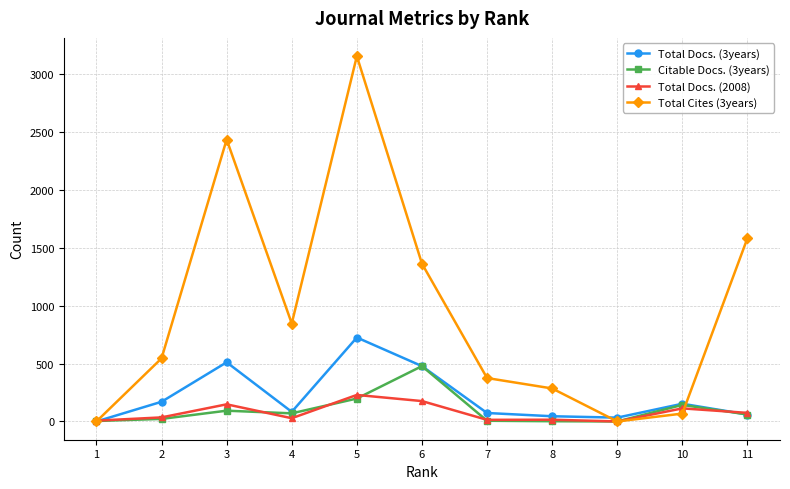

How many lines are shown in the chart?

4